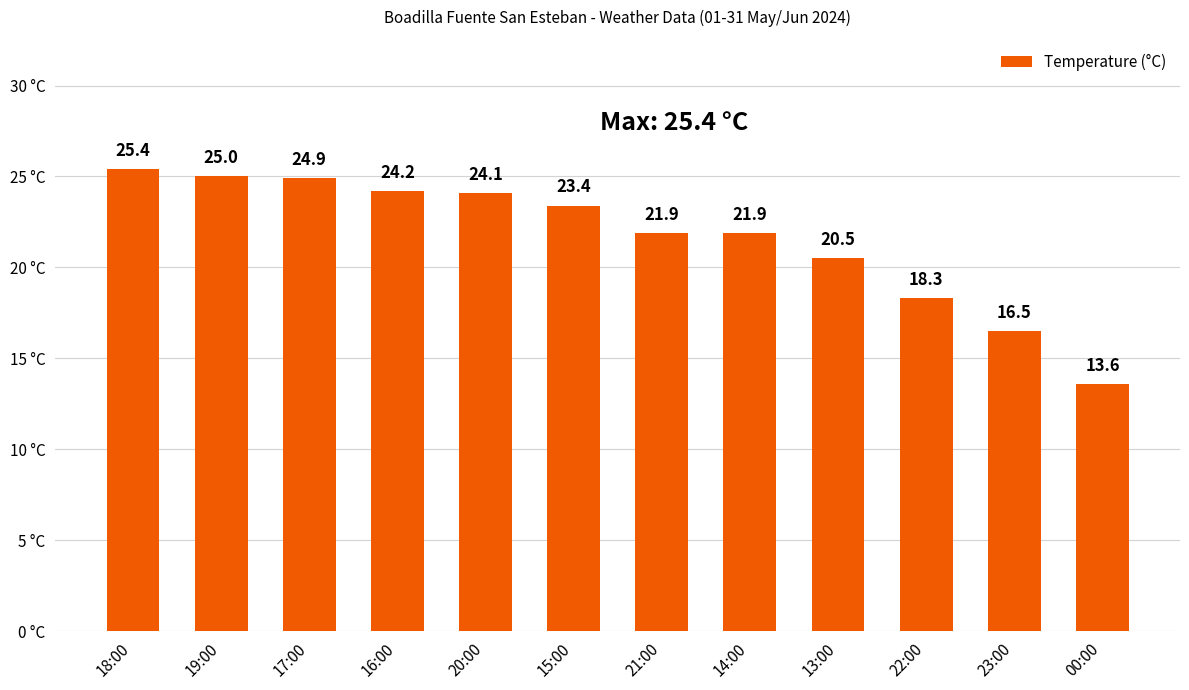

What is the value of the 12th bar from the left?

13.6